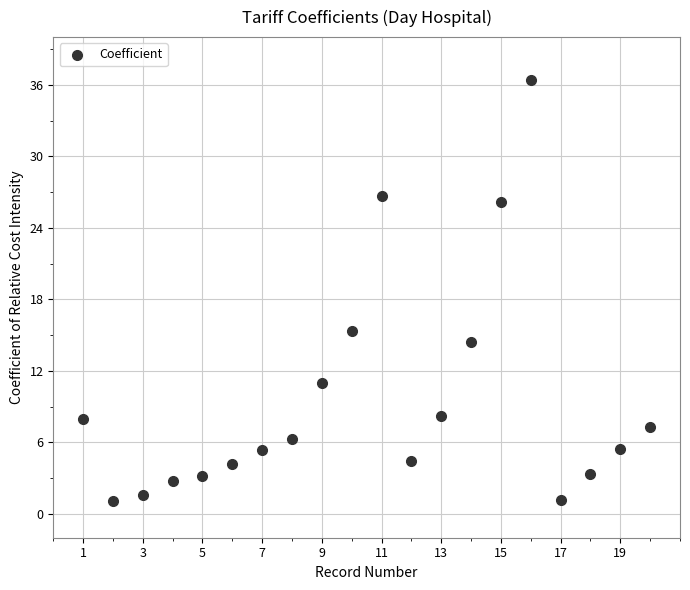

What is the range of Y values (max minus min)?

35.4